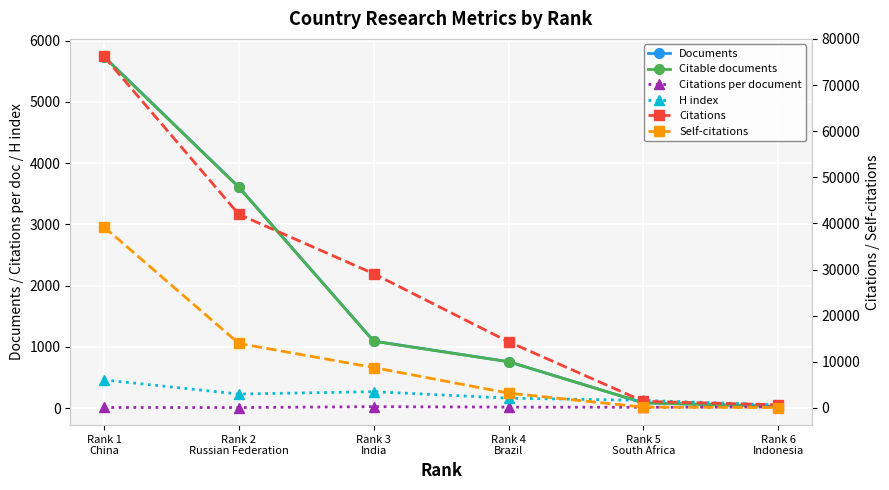

At how many categories does at least one series exceed 17787?

3